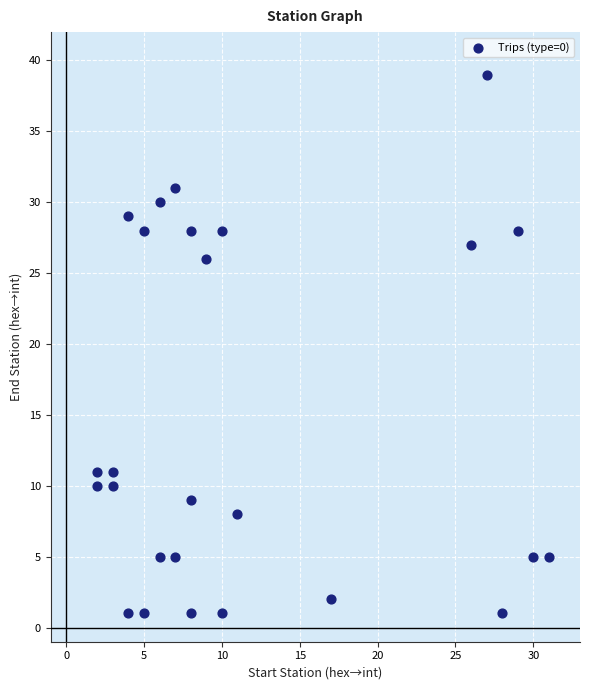

What is the range of Y values (max minus min)?

38